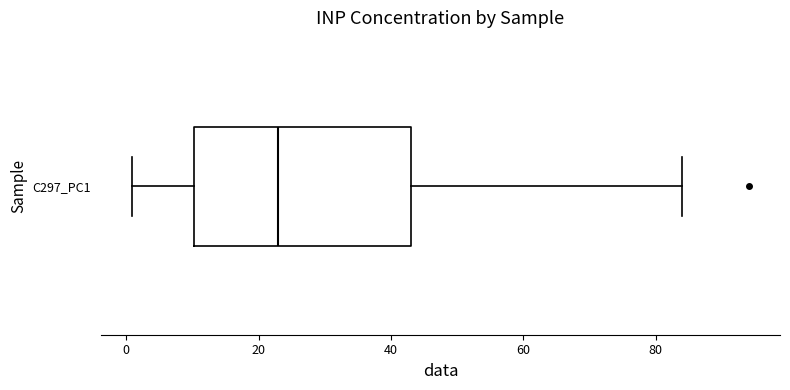

Where is the right edge of the box for C297_PC1 on the x-axis? The values are not printed on the chart, so give them approximately, as read against the axis.

44